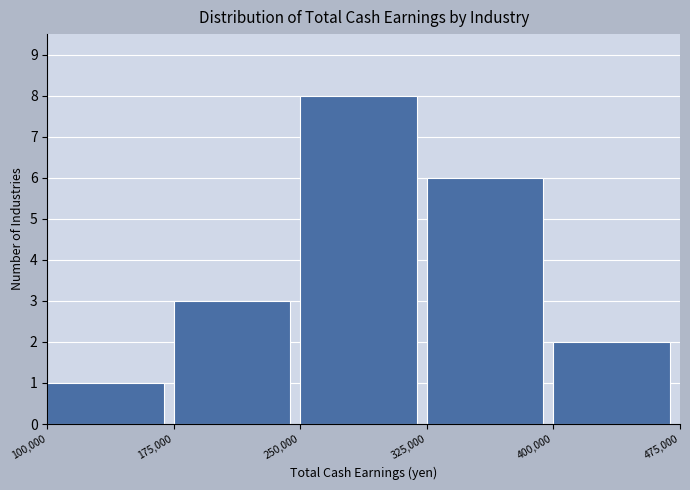

What is the height of the bar covering 100,000 to 175,000 on the x-axis? The values are not printed on the chart, so give them approximately, as read against the axis.

1